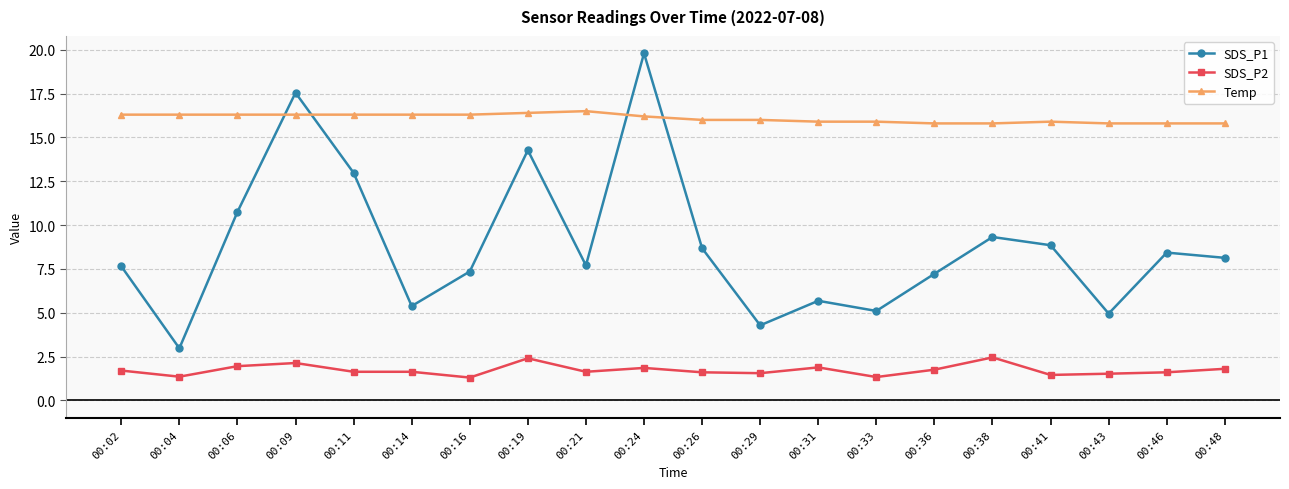

Which series changed the most between 00:19 and 00:26?

SDS_P1